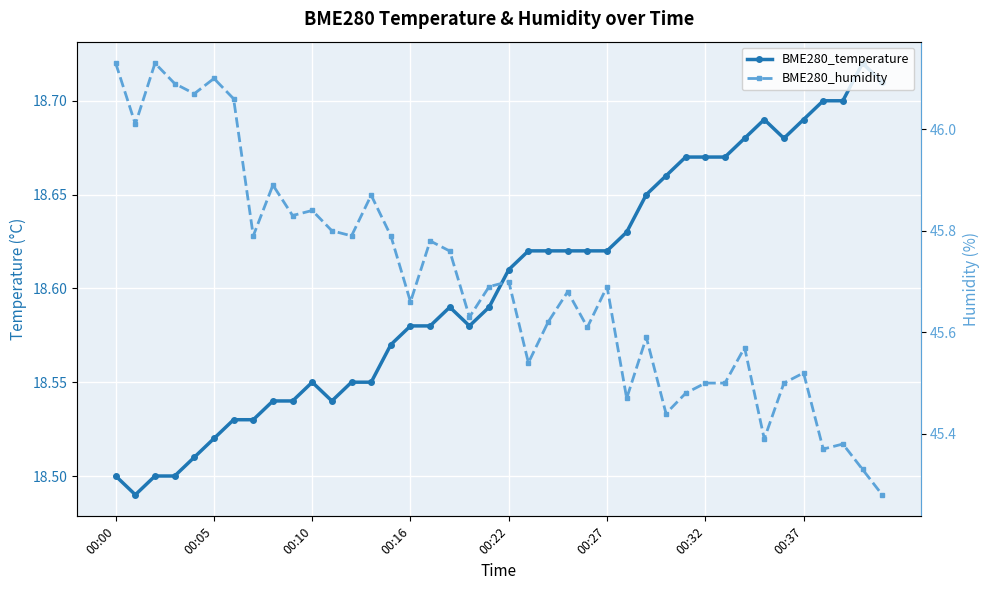

What is the approximate value of BME280_humidity at 00:05?

46.0